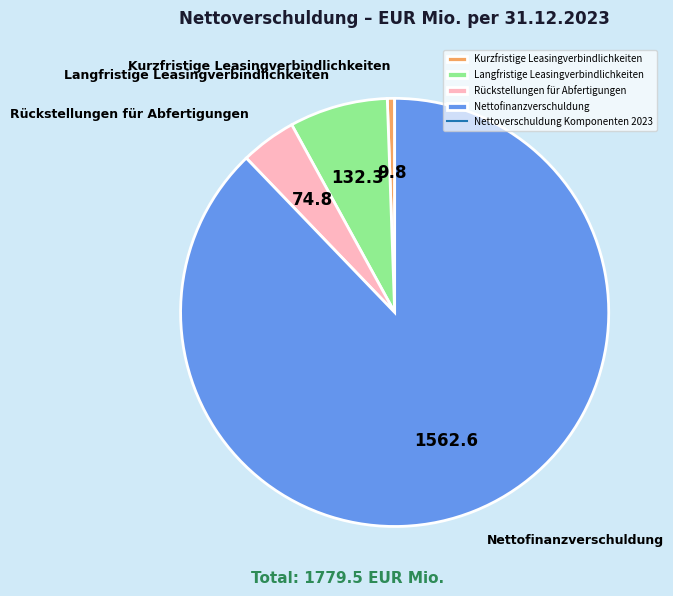

How many segments does this pie chart have?

4